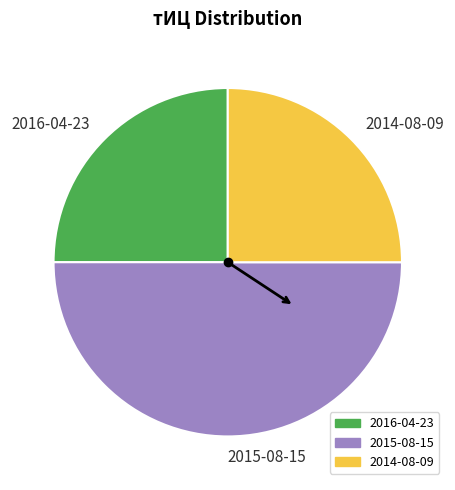

Does 2014-08-09 account for over 50% of the chart?

No